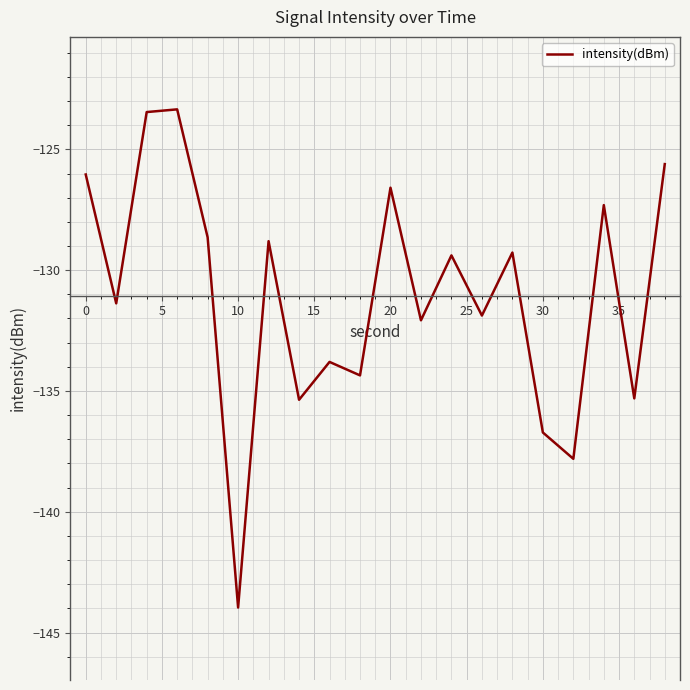

What is the average value?

-131.1